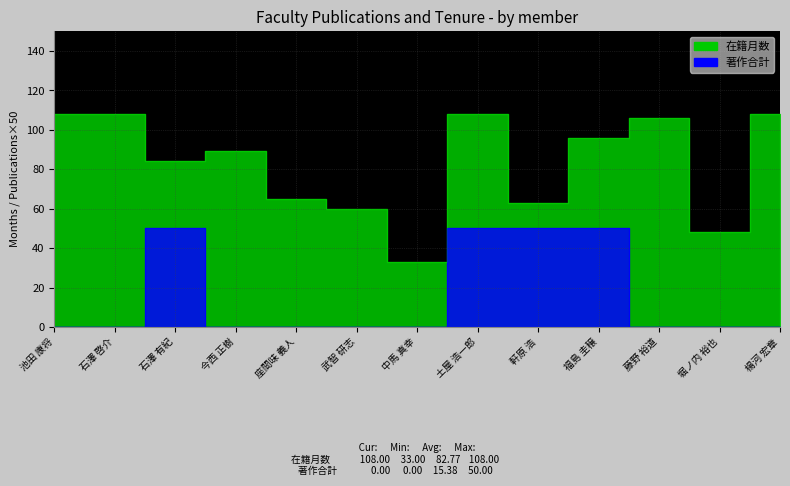

What are all the series names shown in the legend?

在籍月数, 著作合計